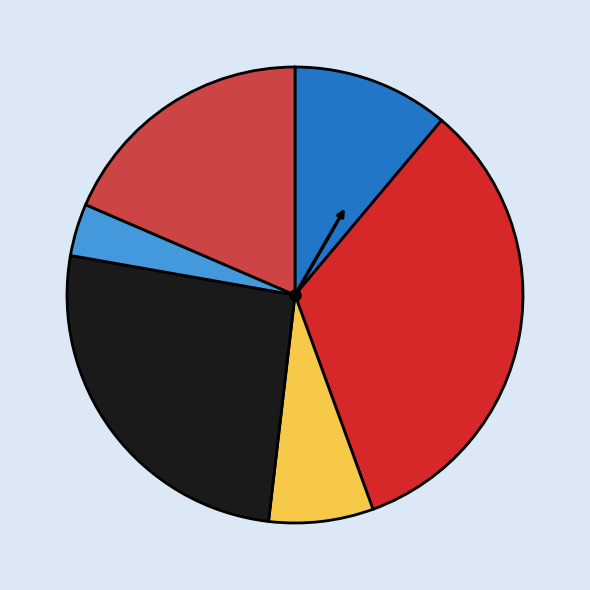

Is there any slice that represents more than half of the pie?

No